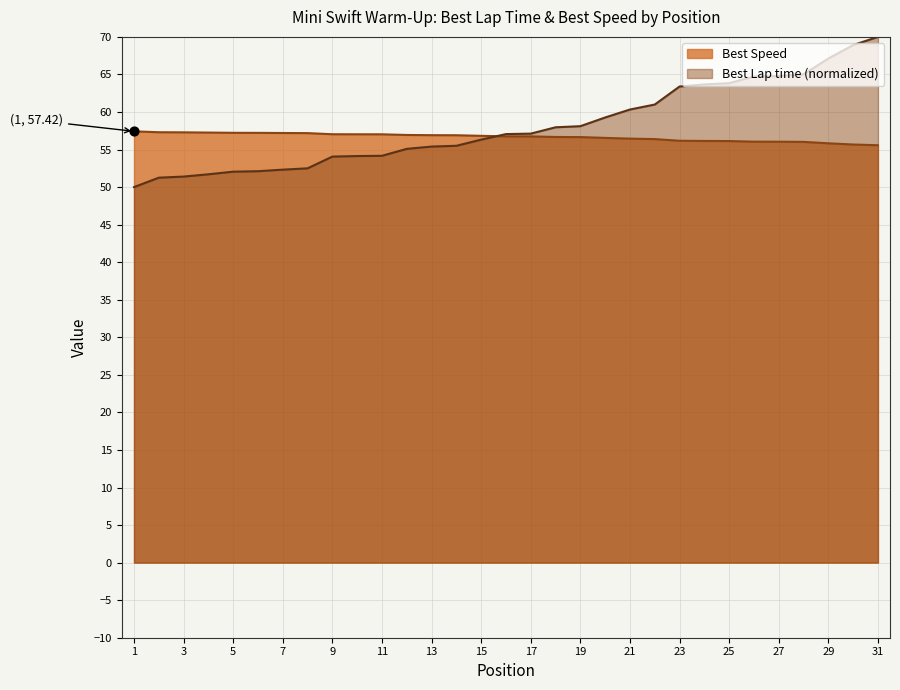

Which series reaches the minimum Y coordinate?

Best Lap time